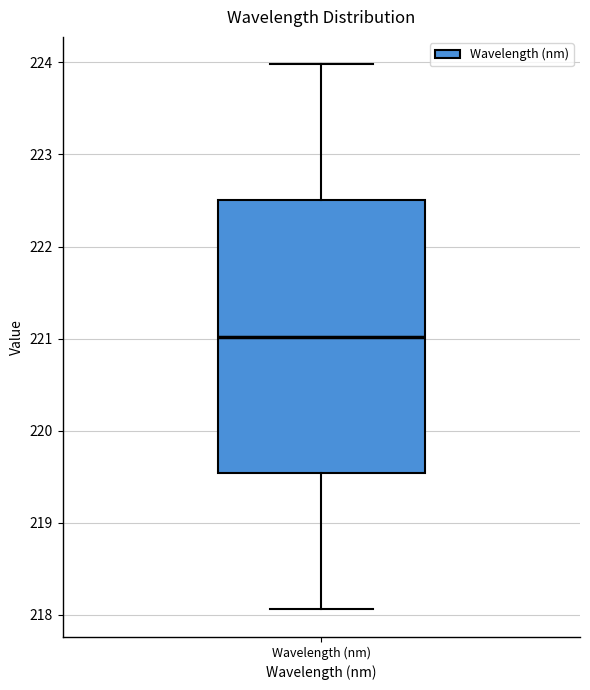

Transcribe this box plot: give where the median line is, the range the box spans, and where the two whiskers end, as read against the y-axis. The values are not printed on the chart, so give them approximately, as read against the axis.

median 221.0, box 219.5 to 222.5, whiskers 218.1 to 224.0